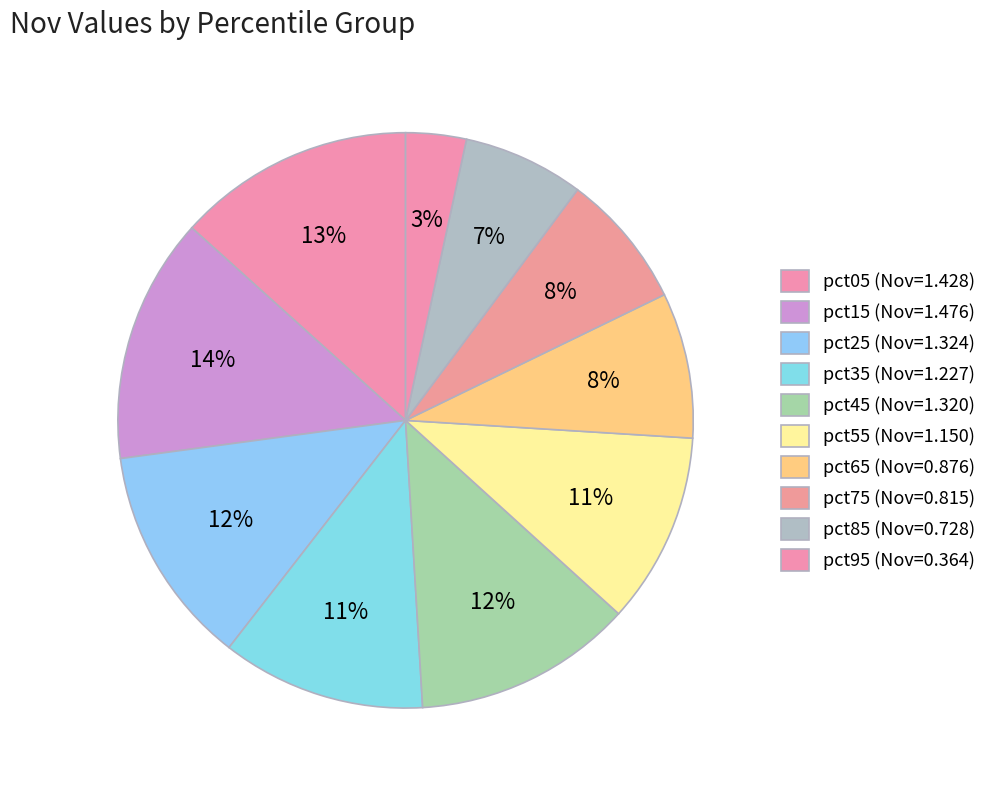

Is pct35 the majority of the pie?

No